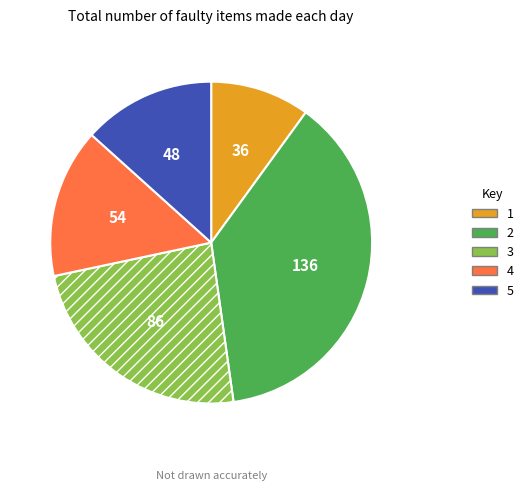

Combined, do 2 and 1 account for over 50%?

No